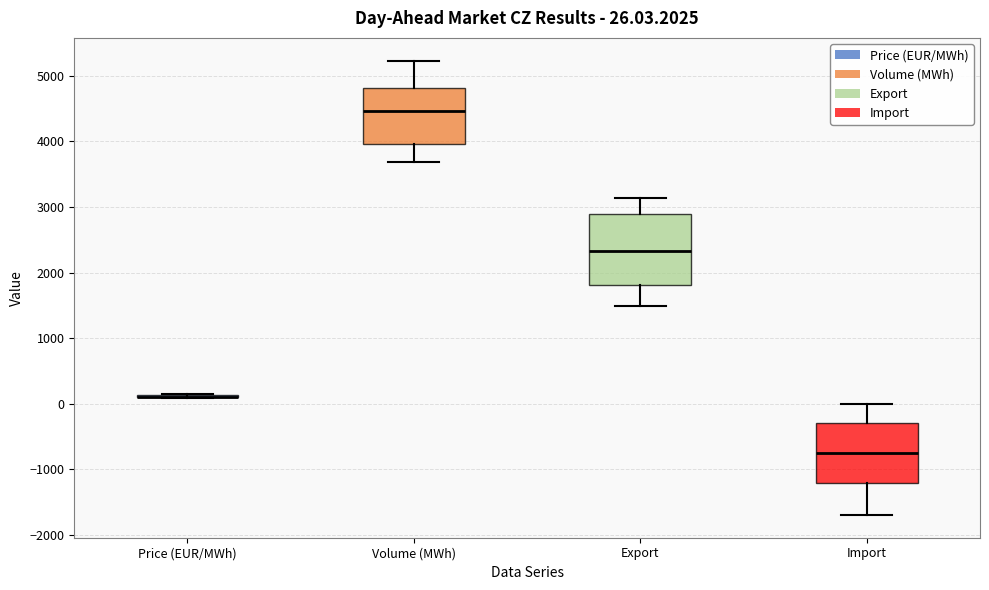

Comparing the boxes themselves (not the whiskers), which one is the tallest?

Export